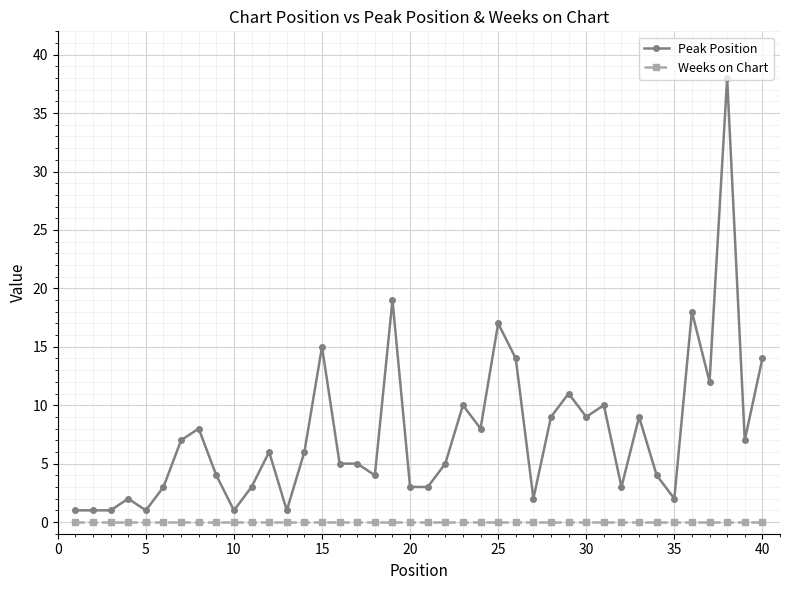

Which series has the widest spread of values?

Peak Position